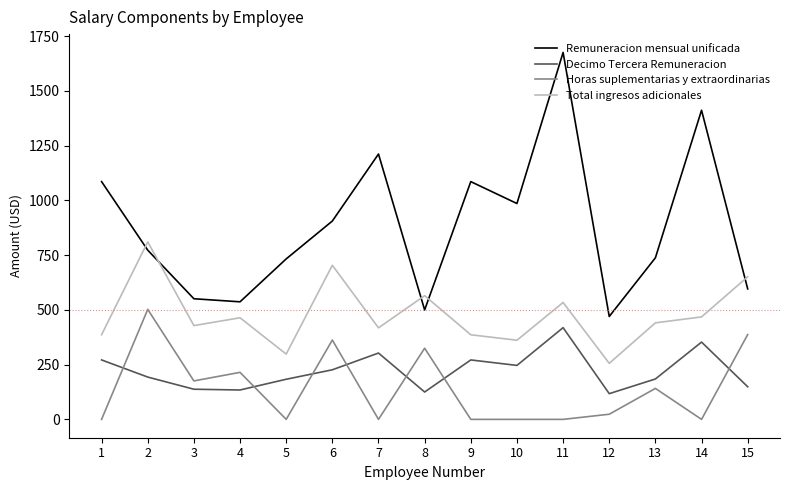

What is the lowest value of the Remuneracion mensual unificada series?

470.0